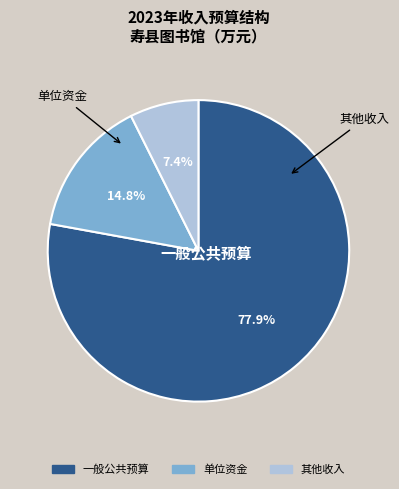

Is it true that 其他收入 is 7% of the pie?

True